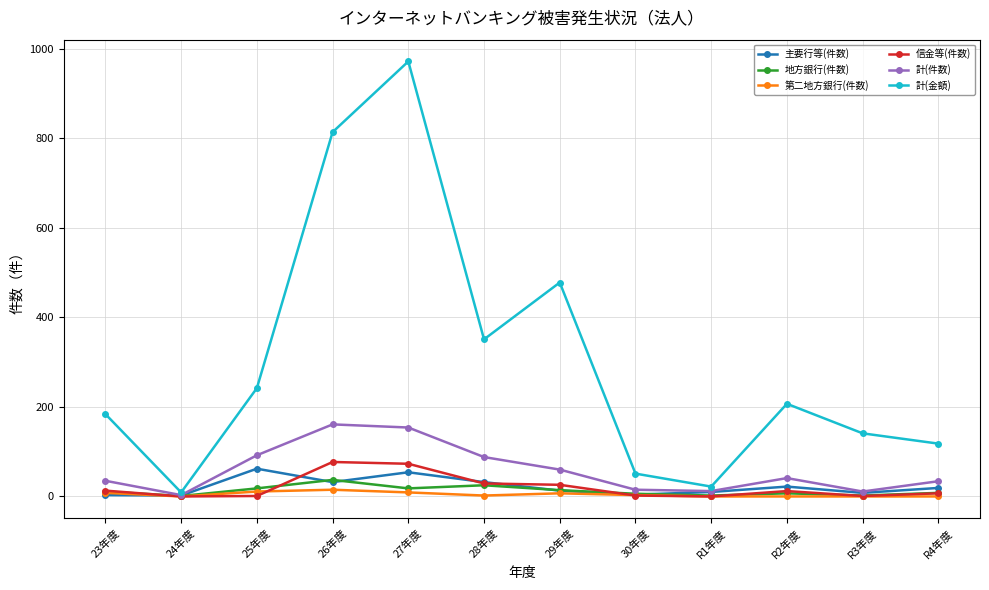

Read the 主要行等(件数) value at 28年度.

32